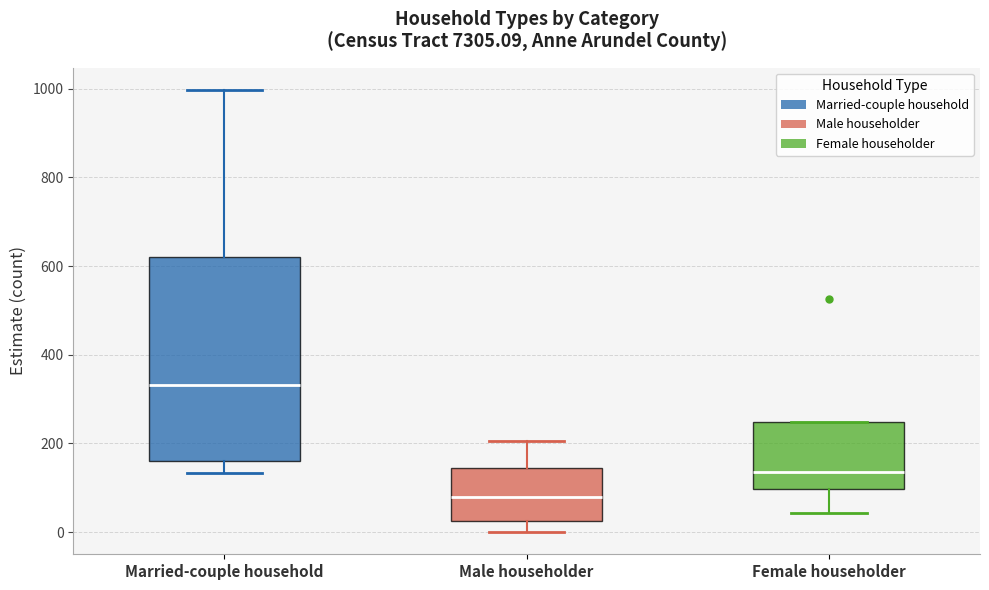

Reading left to right, read every box against the y-axis: the position of its median line, the range the box covers, and the ends of its whiskers. The values are not printed on the chart, so give them approximately, as read against the axis.

Married-couple household: median 340, box 160 to 620, whiskers 140 to 1000
Male householder: median 80, box 20 to 140, whiskers 0 to 200
Female householder: median 140, box 100 to 240, whiskers 40 to 240